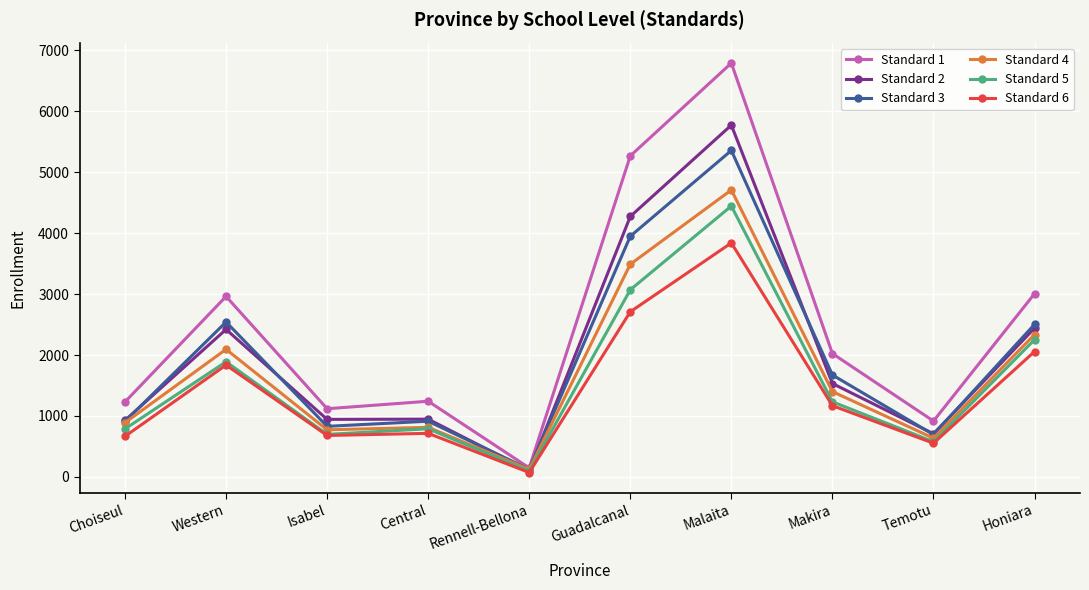

What is the label of the 5th point from the left?

Rennell-Bellona